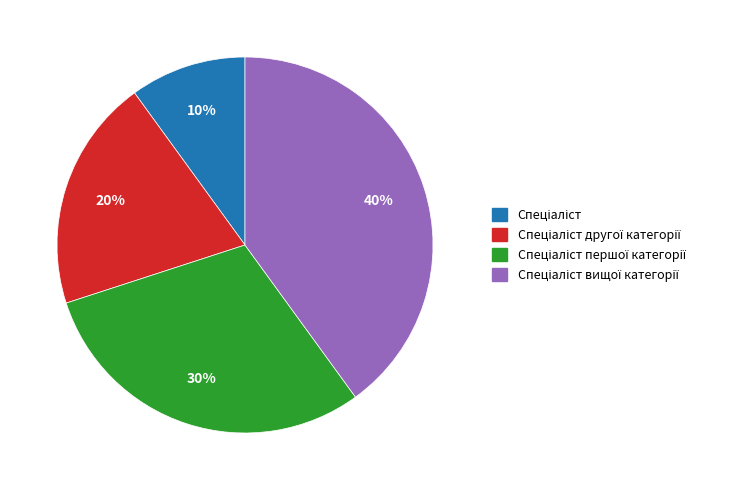

Does any single category account for the majority?

No